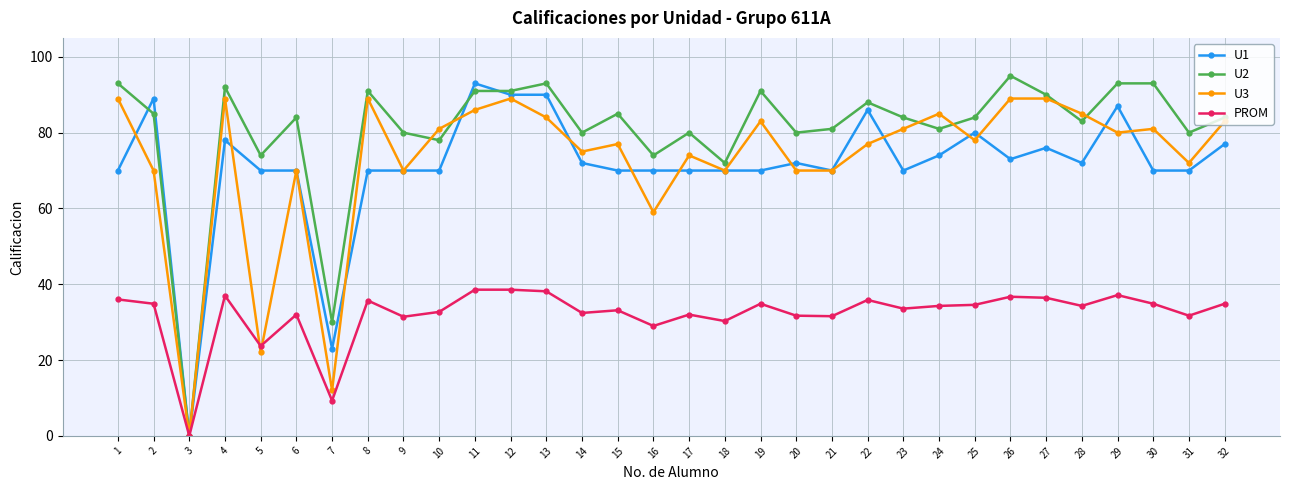

What is the value of the U2 point at the 26th from the left?

95.0